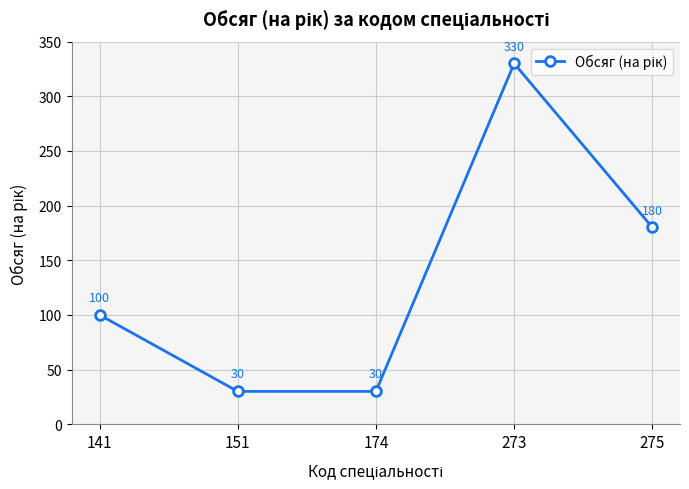

The value at 275 is 97. True or false?

False